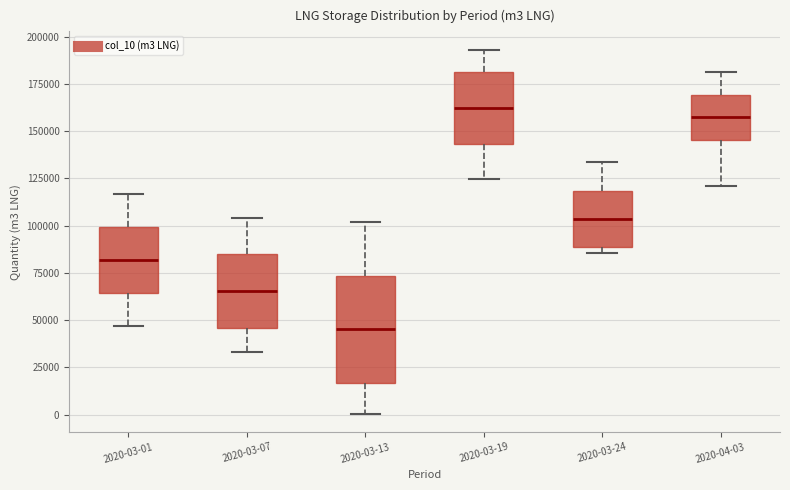

Reading left to right, read every box against the y-axis: the position of its median line, the range the box covers, and the ends of its whiskers. The values are not printed on the chart, so give them approximately, as read against the axis.

2020-03-01: median 80000, box 65000 to 100000, whiskers 45000 to 115000
2020-03-07: median 65000, box 45000 to 85000, whiskers 35000 to 105000
2020-03-13: median 45000, box 15000 to 75000, whiskers 0 to 100000
2020-03-19: median 160000, box 145000 to 180000, whiskers 125000 to 195000
2020-03-24: median 105000, box 90000 to 120000, whiskers 85000 to 135000
2020-04-03: median 155000, box 145000 to 170000, whiskers 120000 to 180000